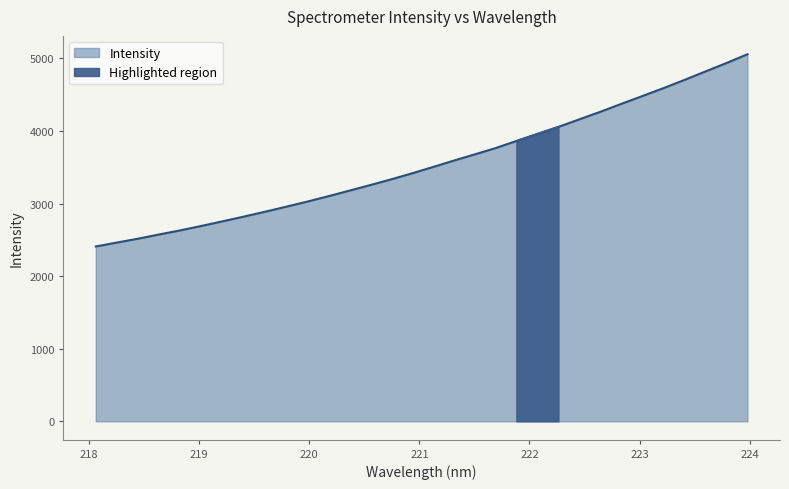

What is the difference between the maximum and second lowest values?

2595.1